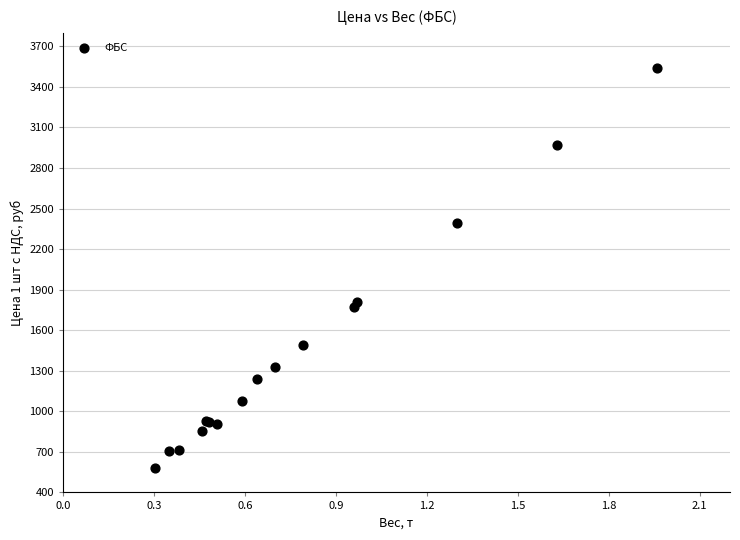

What Y value in the scatter plot is closest to 2058?

1805.7